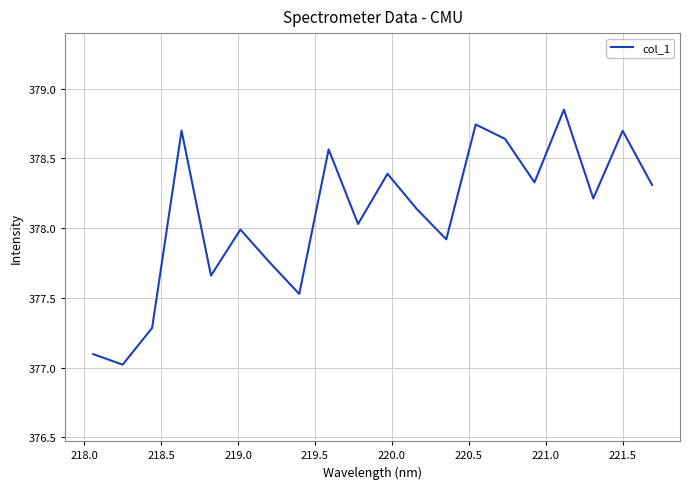

What is the minimum value shown in the chart?

377.0